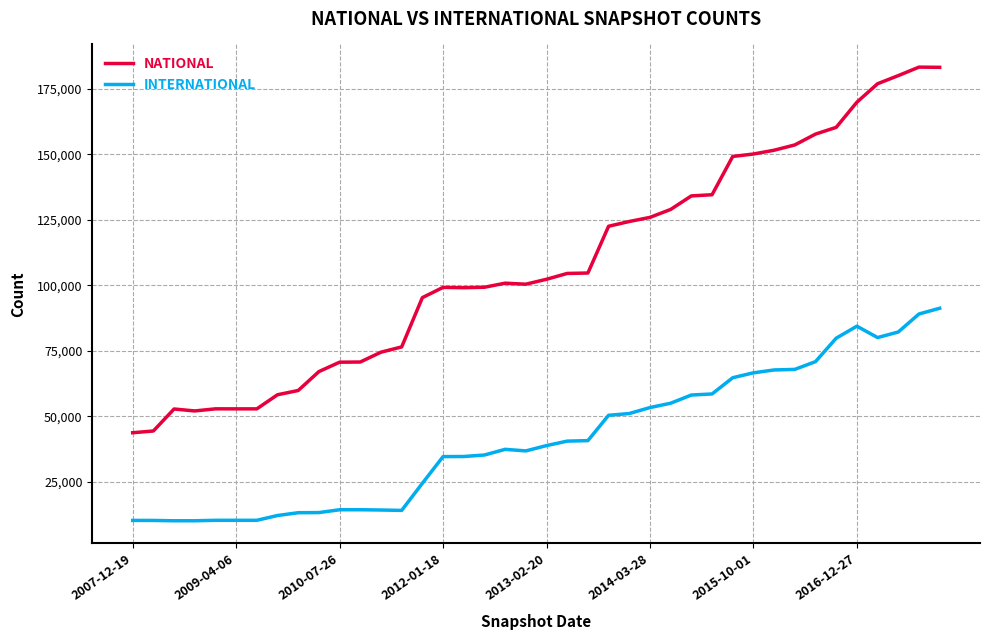

How many series are shown in this chart?

2